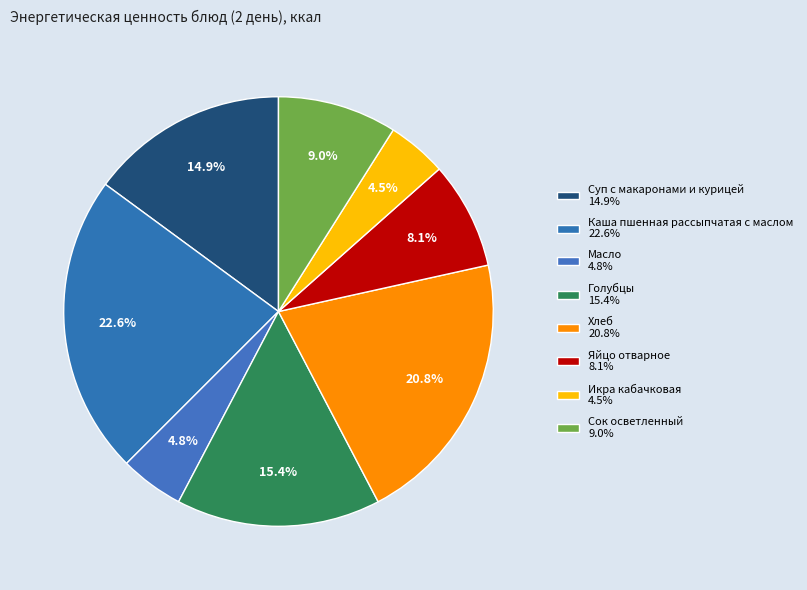

Does Суп с макаронами и курицей account for over 50% of the chart?

No